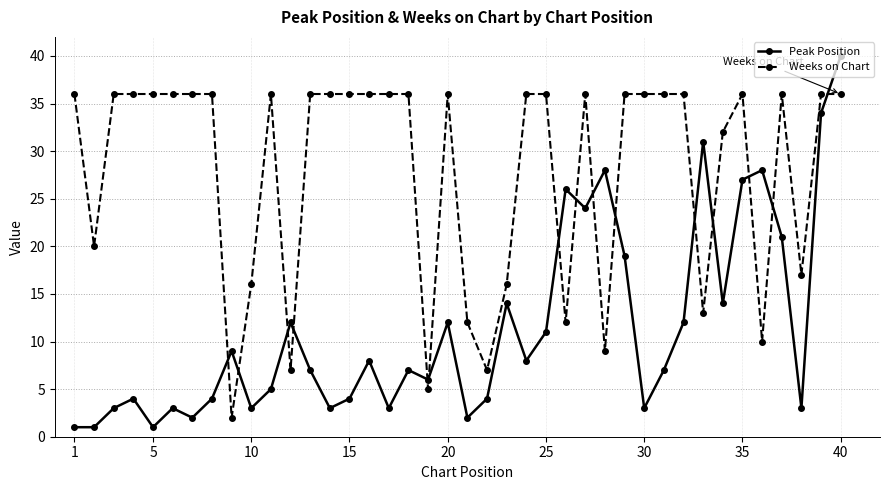

What is the value of the Peak Position point at the 35th from the left?

27